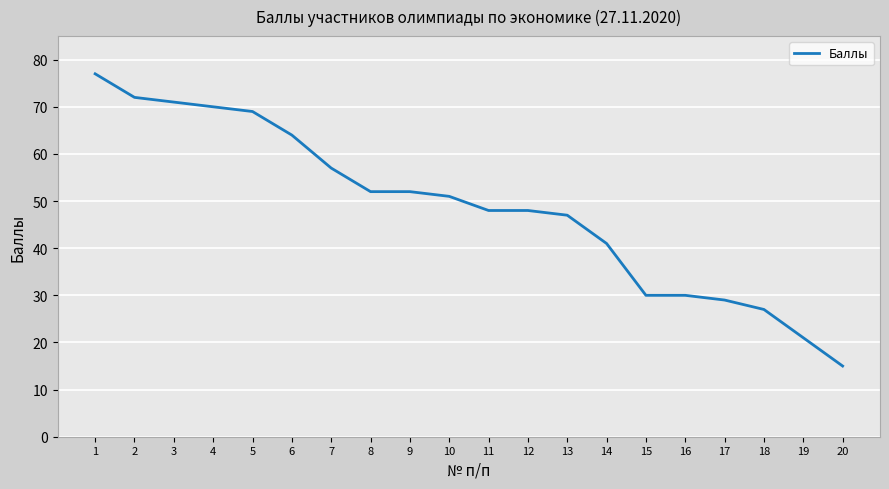

What is the difference between the values at 18 and 1?

50